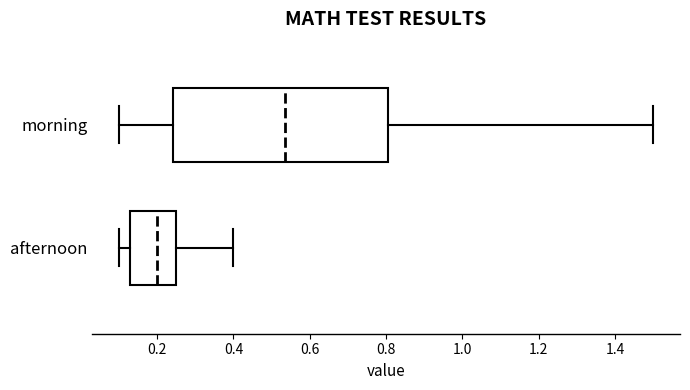

Where is the right edge of the box for morning on the x-axis? The values are not printed on the chart, so give them approximately, as read against the axis.

0.80